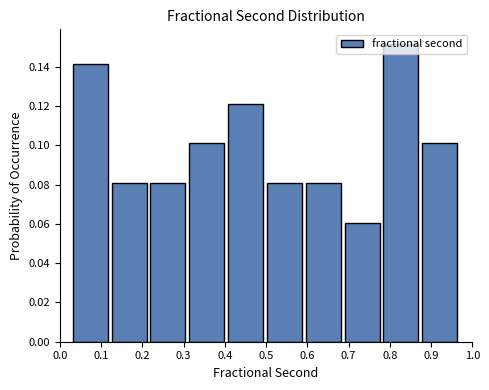

Which range on the x-axis has the tallest bar?

0.78 to 0.88